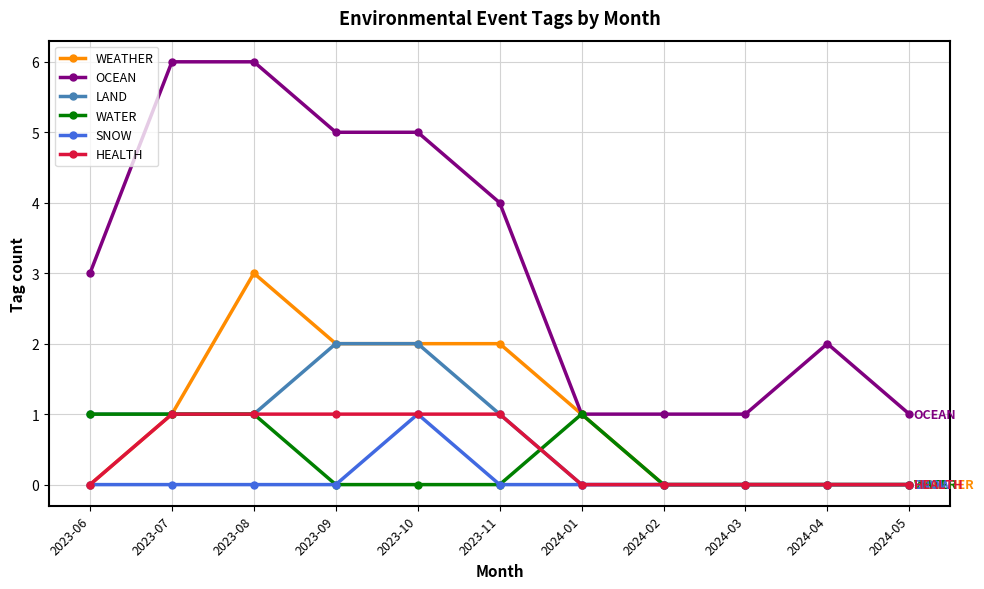

Is this an area chart (filled region under the line)?

No